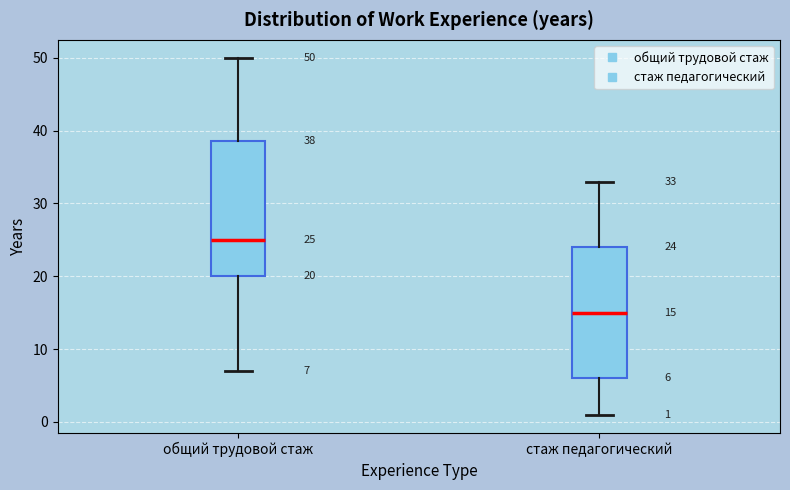

Which box has the lowest median line?

стаж педагогический